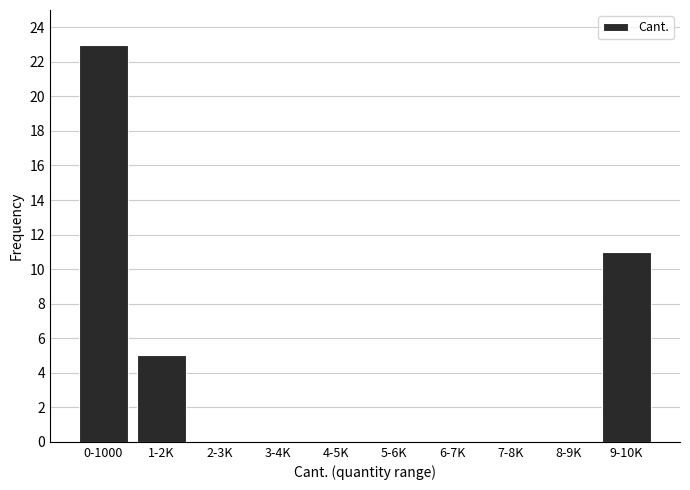

Reading left to right, extract all data points from this chart.

0-1000=23	1-2K=5	2-3K=0	3-4K=0	4-5K=0	5-6K=0	6-7K=0	7-8K=0	8-9K=0	9-10K=11